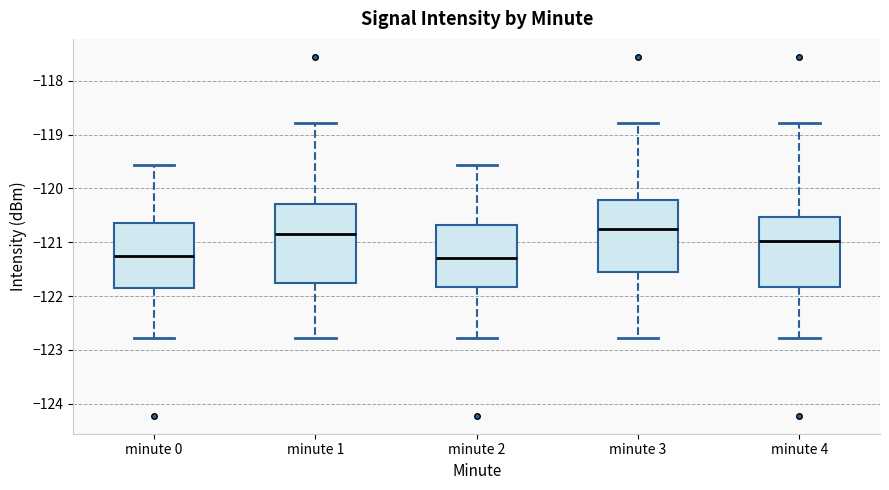

Comparing the boxes themselves (not the whiskers), which one is the tallest?

minute 1